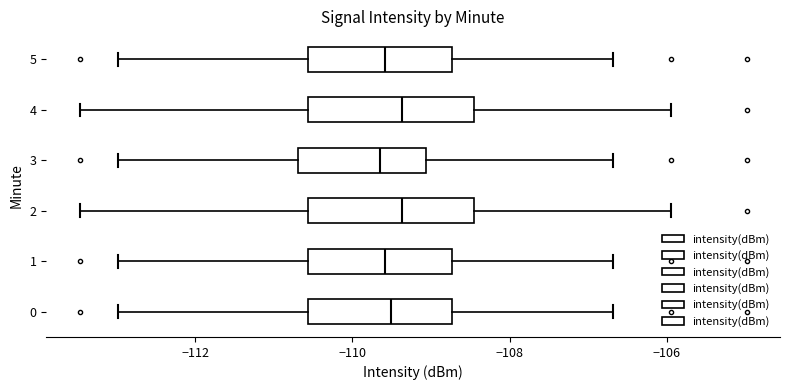

Reading bottom to top, read every box against the x-axis: the position of its median line, the range the box covers, and the ends of its whiskers. The values are not printed on the chart, so give them approximately, as read against the axis.

0: median -109.6, box -110.6 to -108.8, whiskers -113.0 to -106.6
1: median -109.6, box -110.6 to -108.8, whiskers -113.0 to -106.6
2: median -109.4, box -110.6 to -108.4, whiskers -113.4 to -106.0
3: median -109.6, box -110.6 to -109.0, whiskers -113.0 to -106.6
4: median -109.4, box -110.6 to -108.4, whiskers -113.4 to -106.0
5: median -109.6, box -110.6 to -108.8, whiskers -113.0 to -106.6